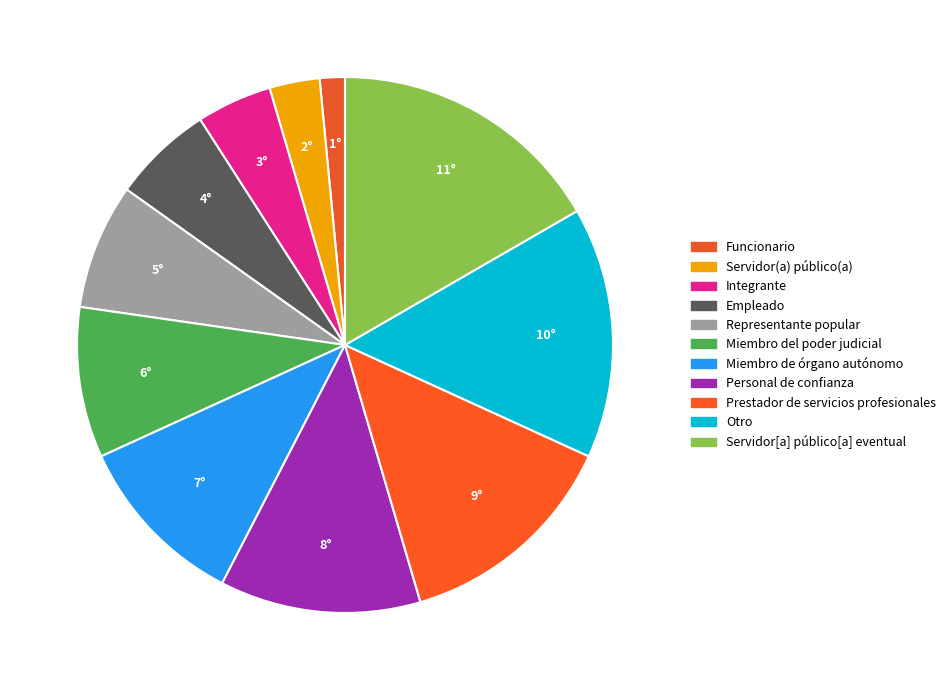

What portion of the pie excludes Miembro del poder judicial?

90.9%